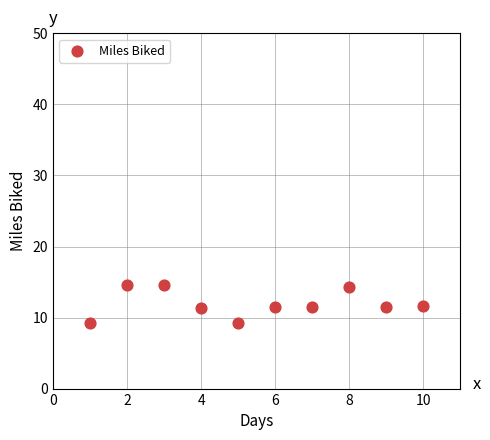

What is the range of X values (max minus min)?

9.0